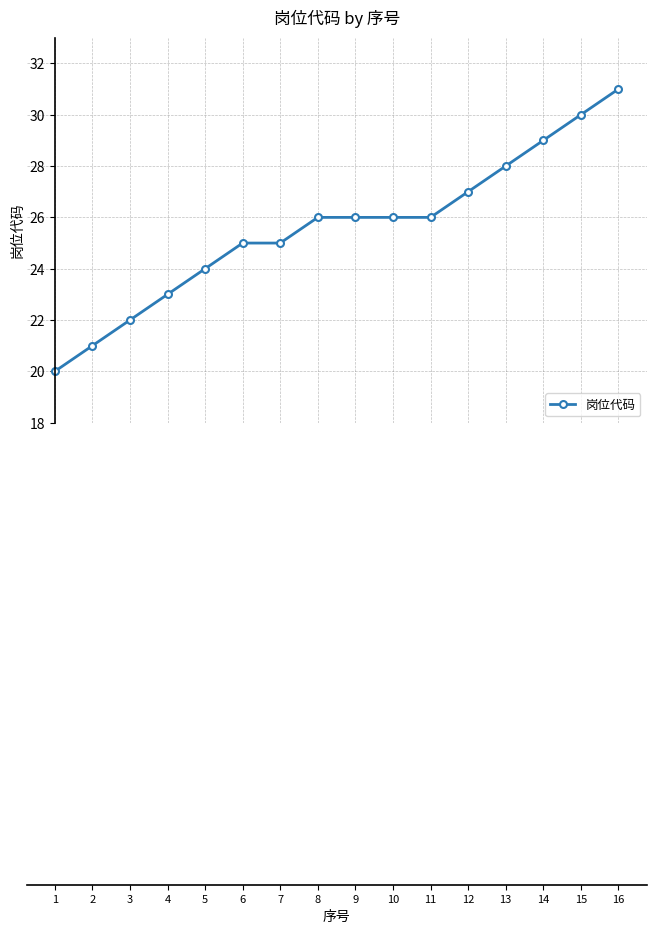

What is the change in value from 8 to 13?

+2